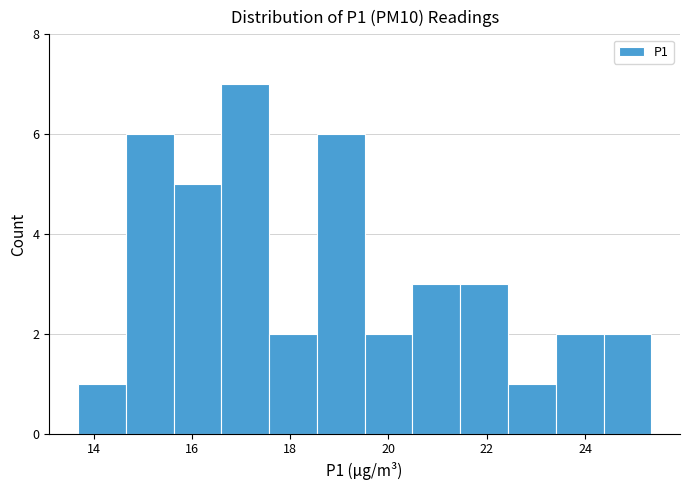

Which range on the x-axis has the tallest bar?

16.6 to 17.6